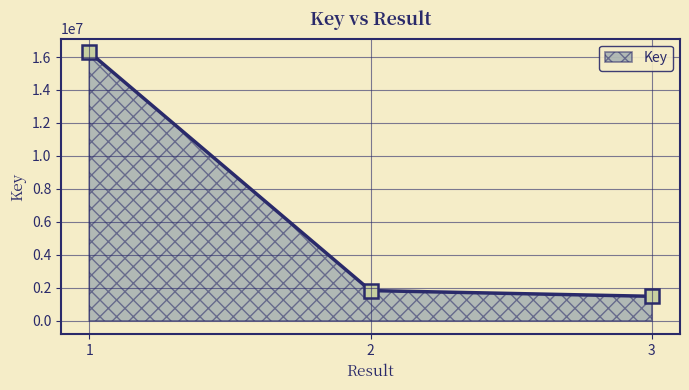

Which has a higher value, 3 or 2?

2